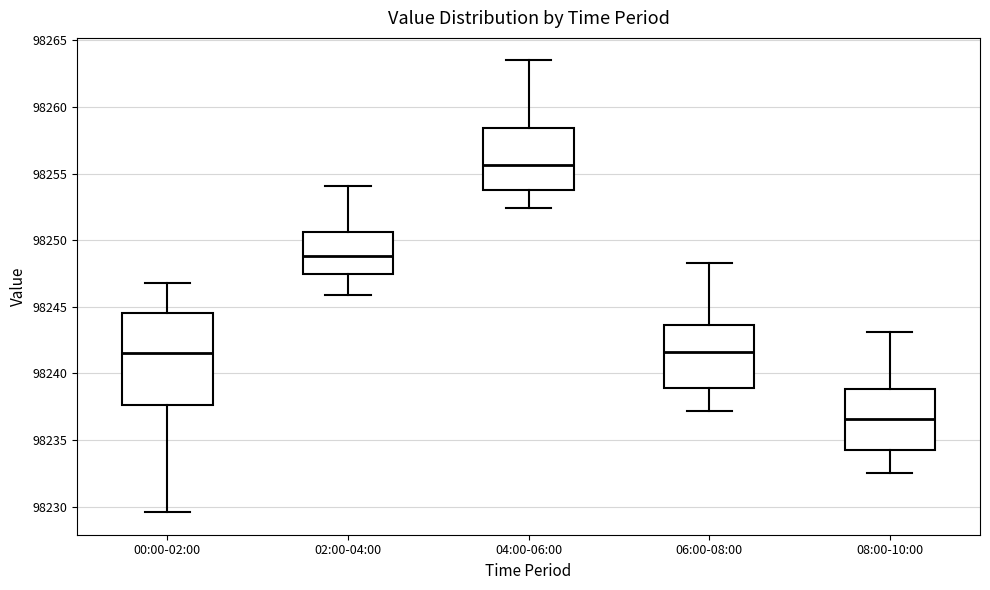

Which box's median line is the highest?

04:00-06:00